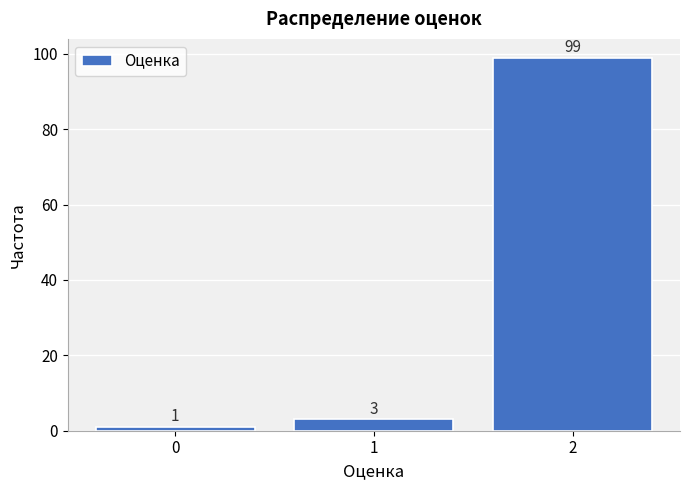

Reading left to right, extract all data points from this chart.

1	3	99